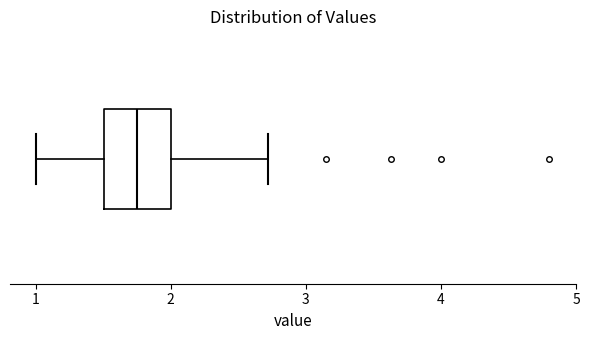

Where is the left edge of the box on the x-axis? The values are not printed on the chart, so give them approximately, as read against the axis.

1.5